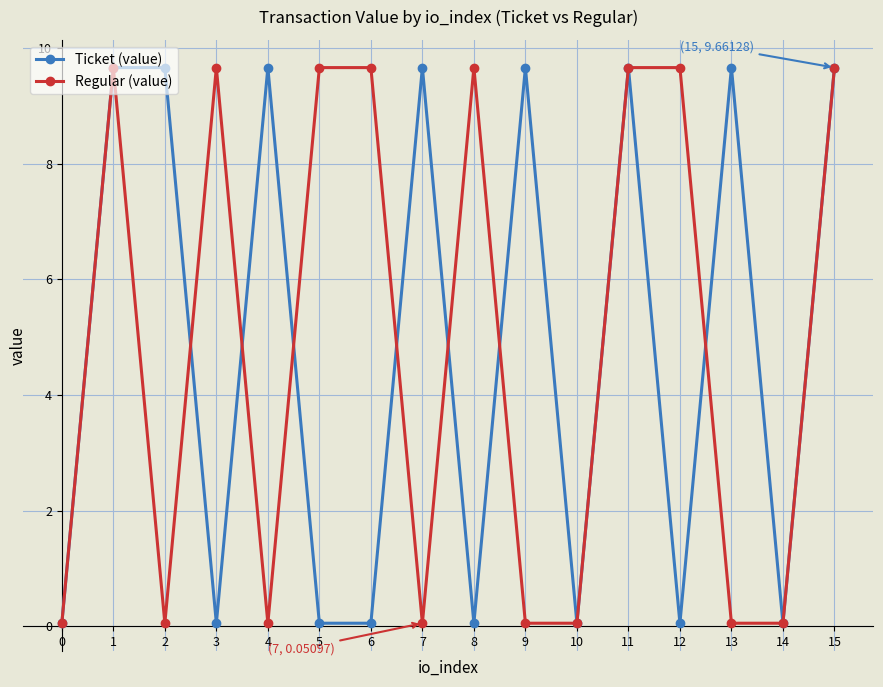

What is the difference between the maximum and minimum values in the Regular (value) series?

9.6